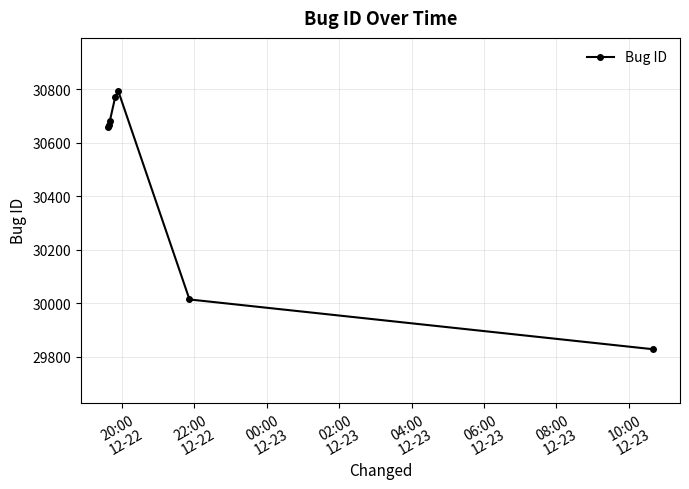

How many distinct data groups are displayed?

1